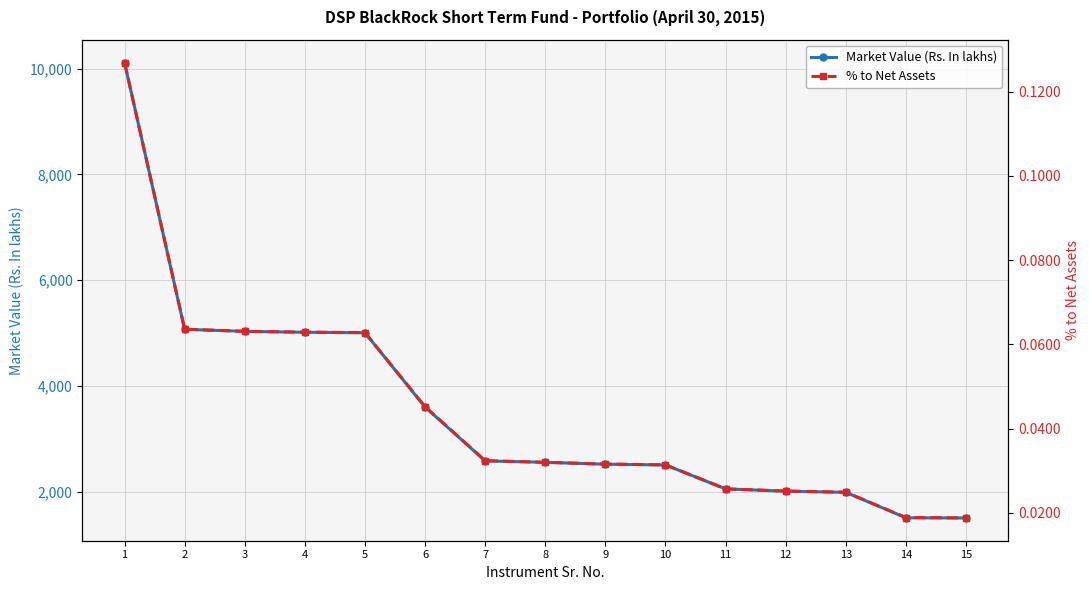

True or false: Market Value (Rs. In lakhs) and % to Net Assets intersect in this chart.

False